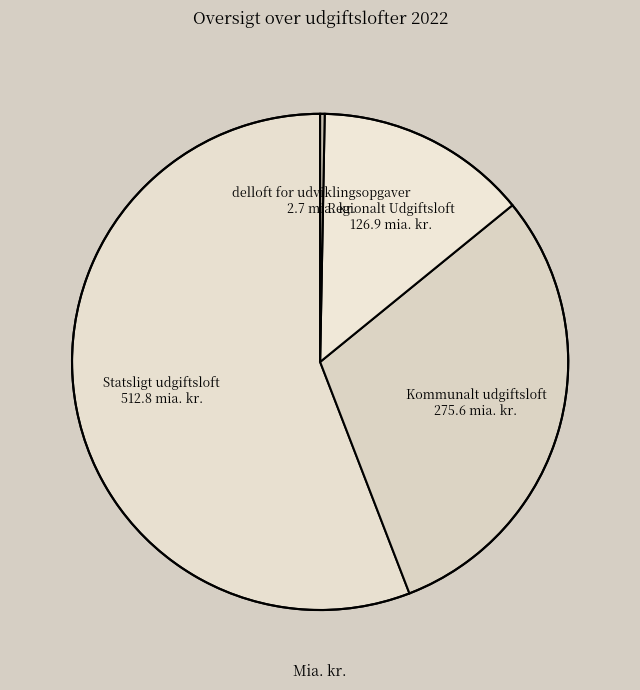

Which slice is the largest?

Statsligt udgiftsloft